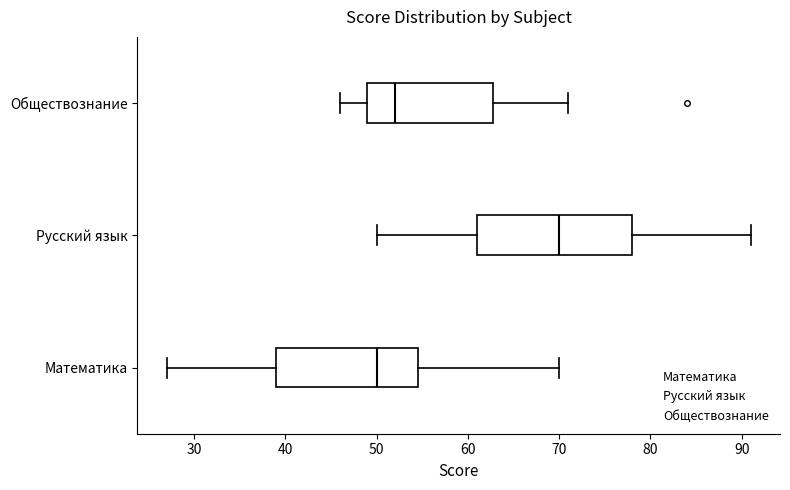

Reading bottom to top, read every box against the x-axis: the position of its median line, the range the box covers, and the ends of its whiskers. The values are not printed on the chart, so give them approximately, as read against the axis.

Математика: median 50, box 39 to 55, whiskers 27 to 70
Русский язык: median 70, box 61 to 78, whiskers 50 to 91
Обществознание: median 52, box 49 to 63, whiskers 46 to 71